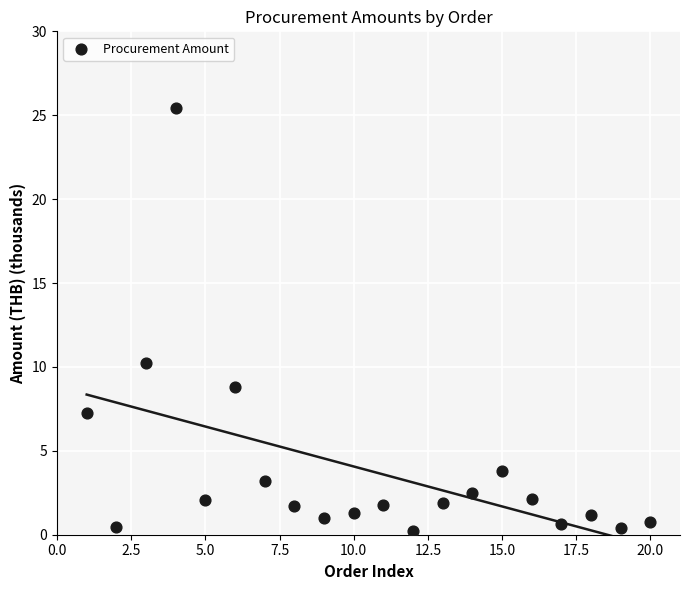

What is the range of Y values (max minus min)?

25.2